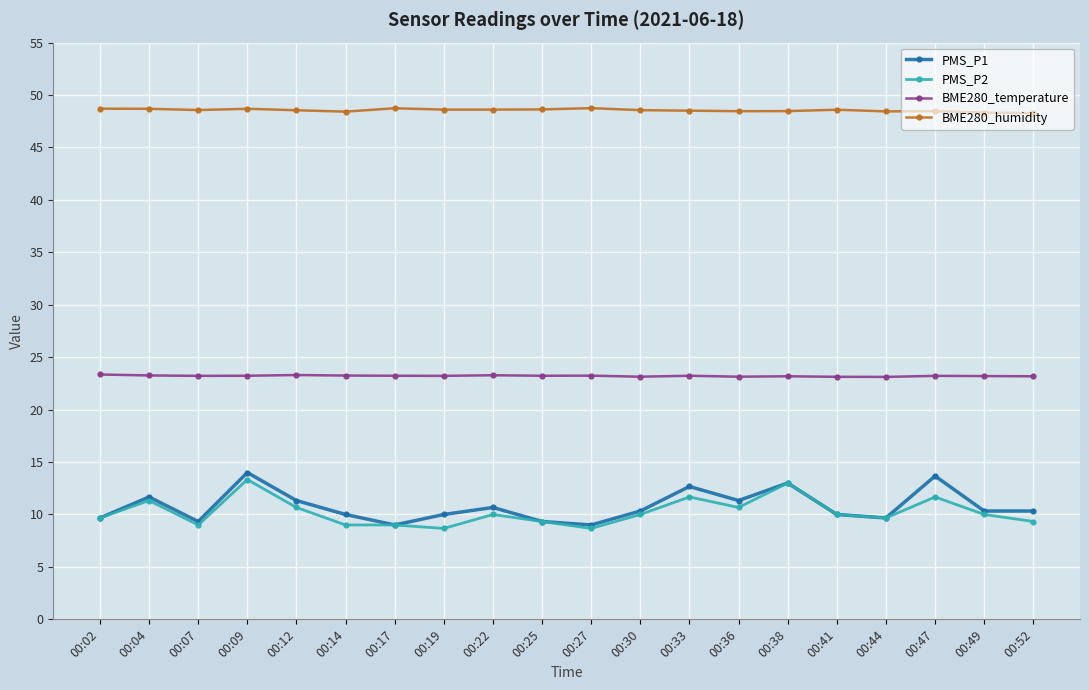

What is the spread (max minus min) of values at 00:17?

39.7